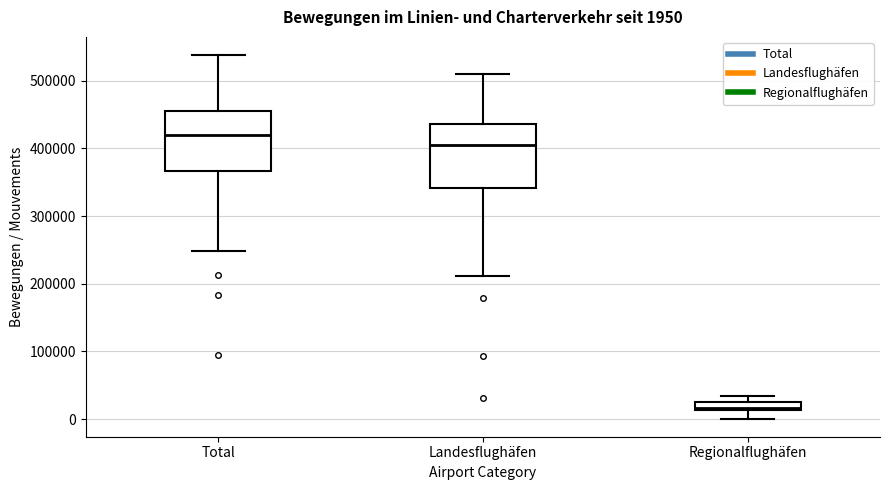

Which box has the lowest median line?

Regionalflughäfen